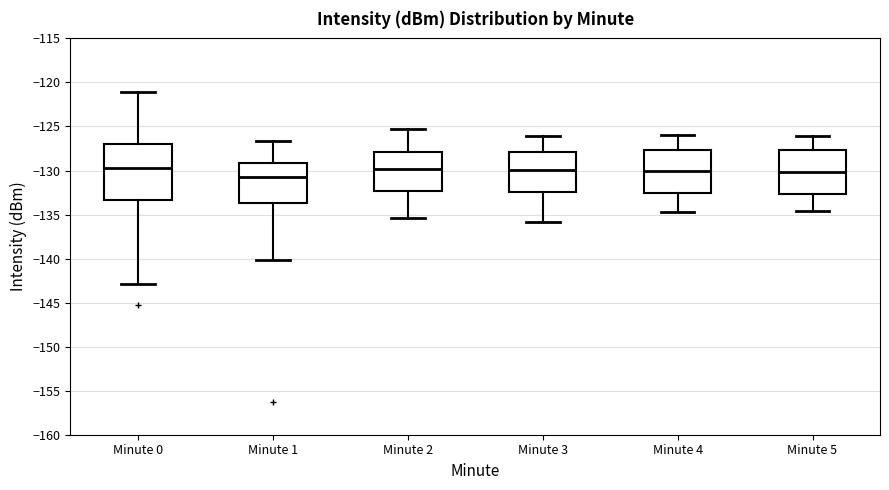

Comparing the boxes themselves (not the whiskers), which one is the tallest?

Minute 0